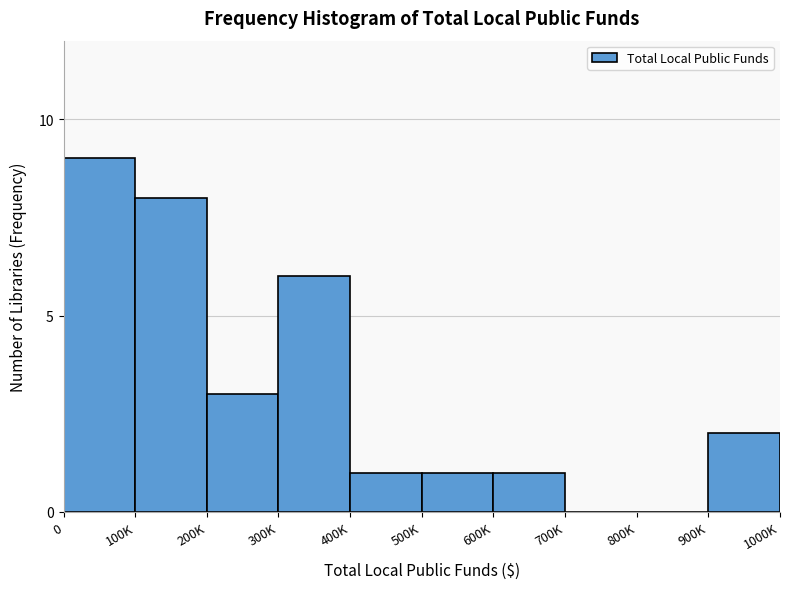

Reading right to left, transcribe all the data shown in this chart.

900K=2	800K=0	700K=0	600K=1	500K=1	400K=1	300K=6	200K=3	100K=8	0=9